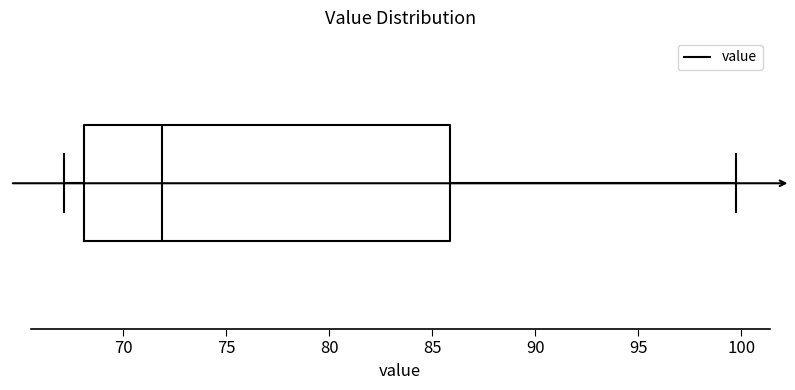

Transcribe this box plot: give where the median line is, the range the box spans, and where the two whiskers end, as read against the x-axis. The values are not printed on the chart, so give them approximately, as read against the axis.

median 72, box 68 to 86, whiskers 67 to 100